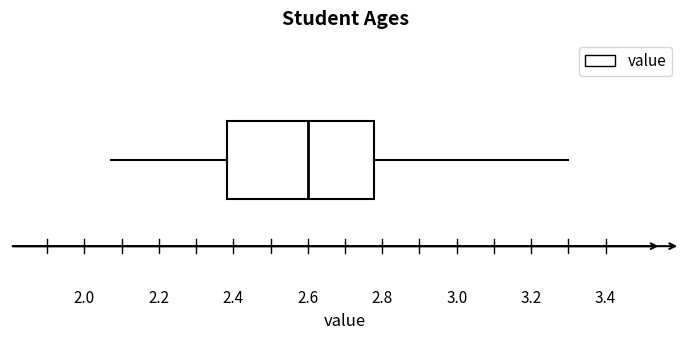

Where is the right edge of the box on the x-axis? The values are not printed on the chart, so give them approximately, as read against the axis.

2.78